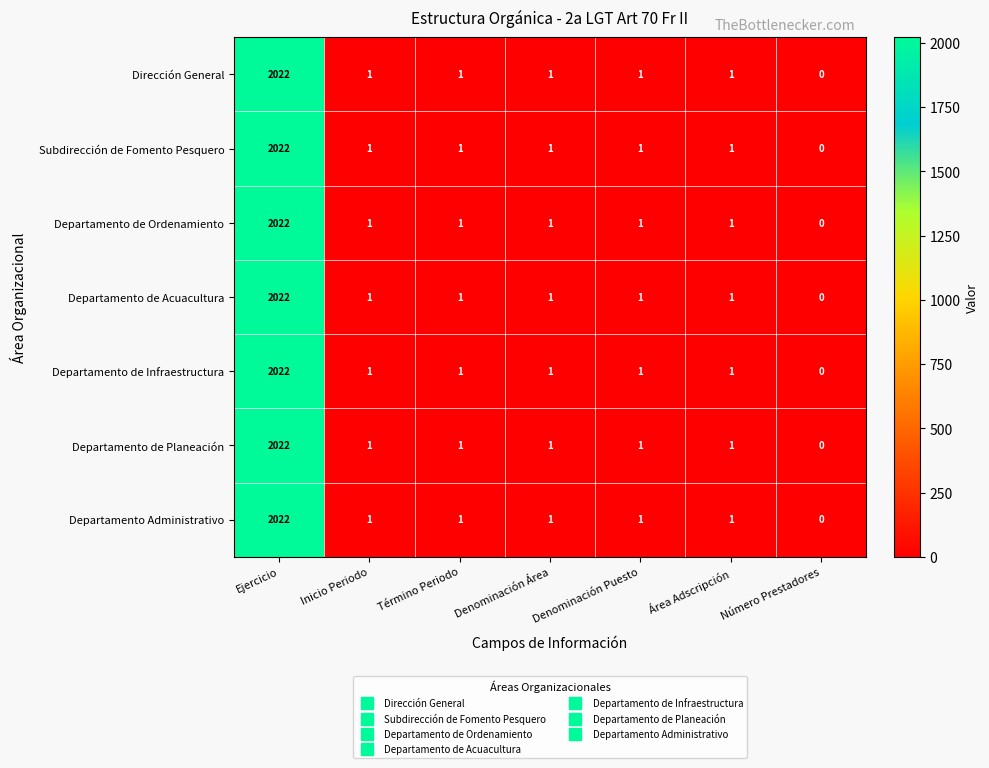

At which label does Dirección General first exceed 1?

Ejercicio